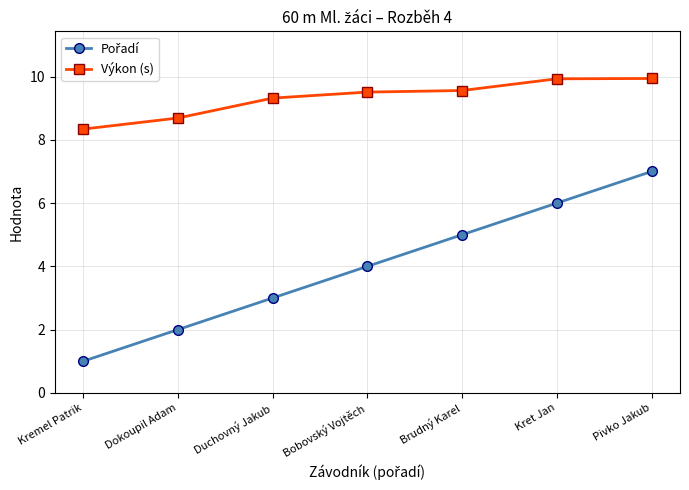

What is the difference between the highest and lowest values at Kremel Patrik?

7.3